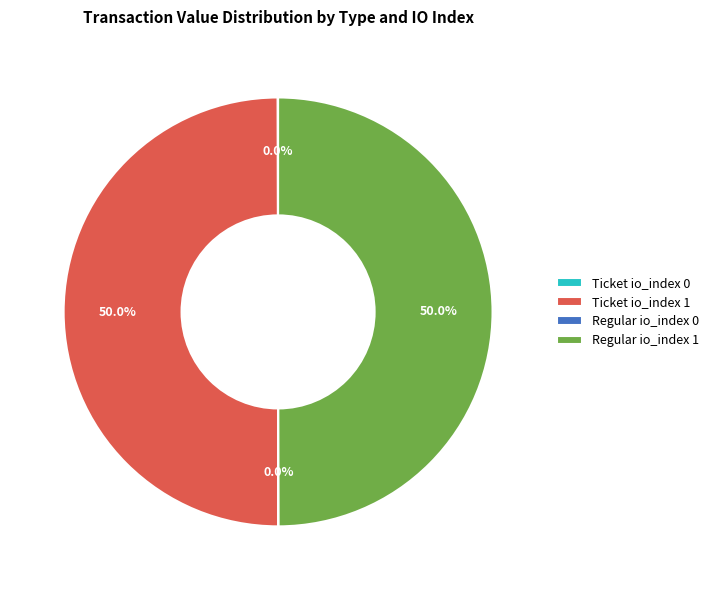

What portion of the pie excludes Regular io_index 1?

50.0%